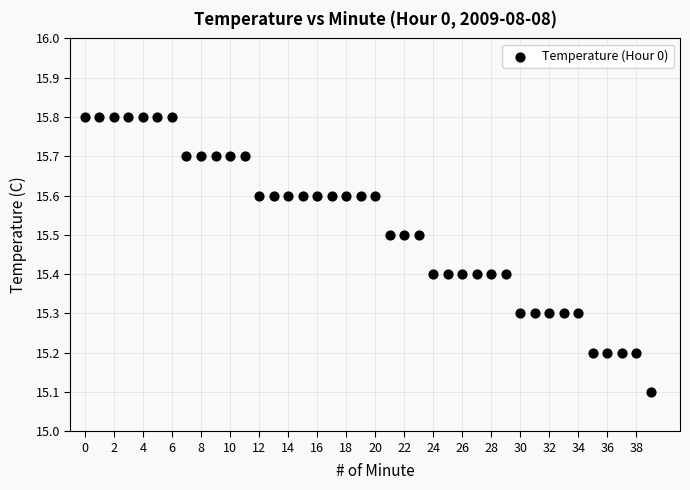

What is the range of Y values (max minus min)?

0.7